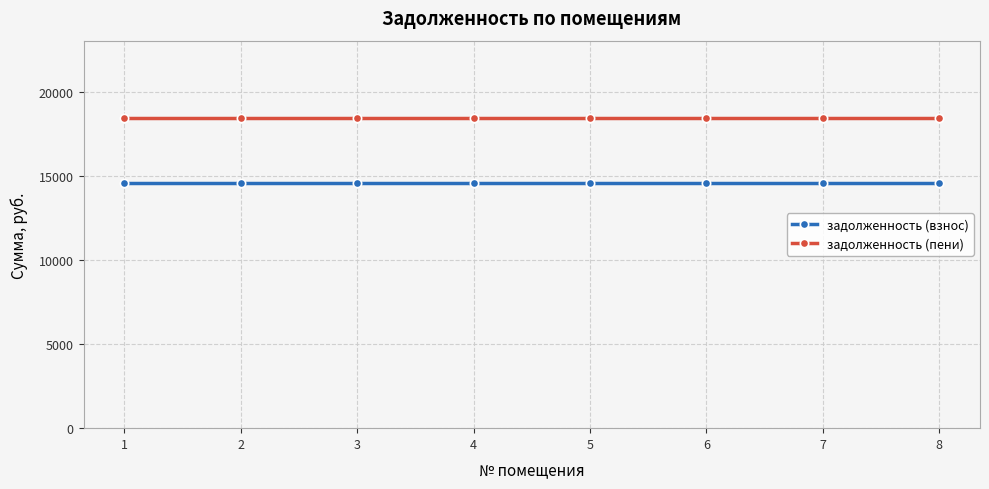

What value does the задолженность (пени) series have at 1?

18434.6